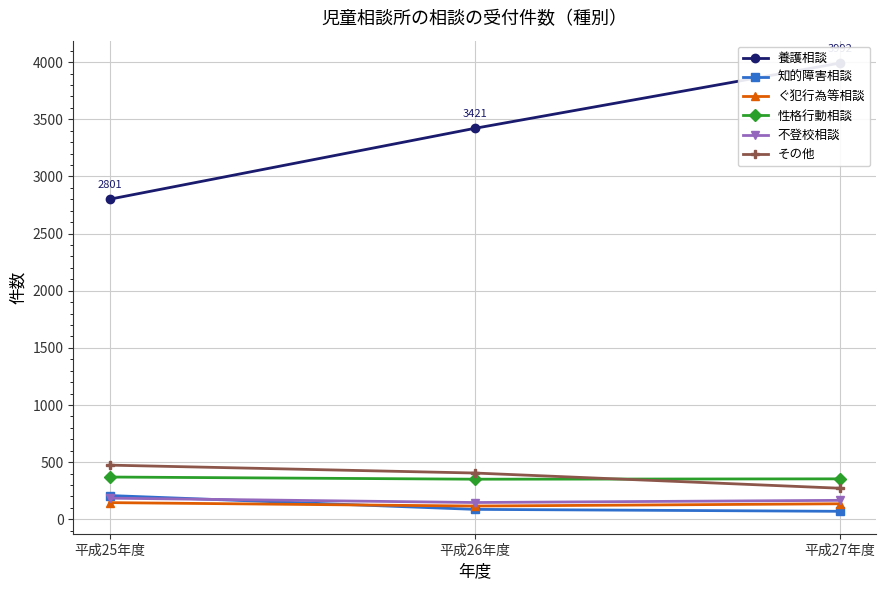

Which label corresponds to the largest value in the chart?

平成27年度